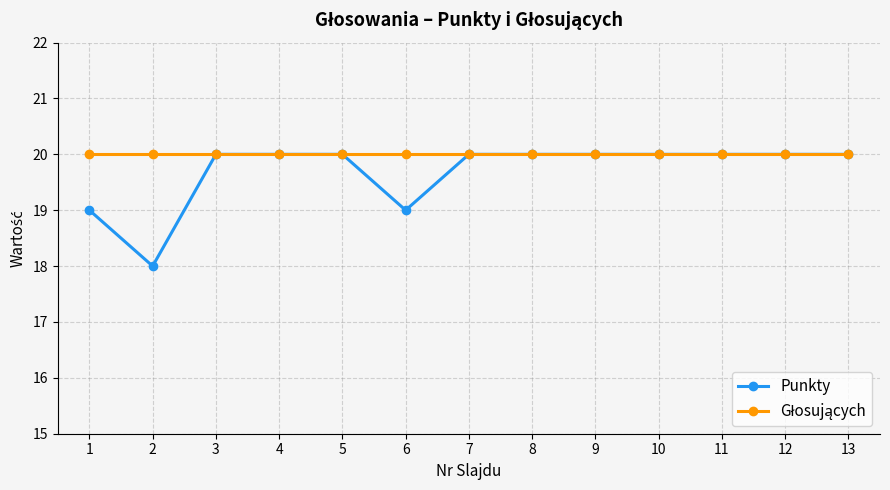

How many lines are shown in the chart?

2